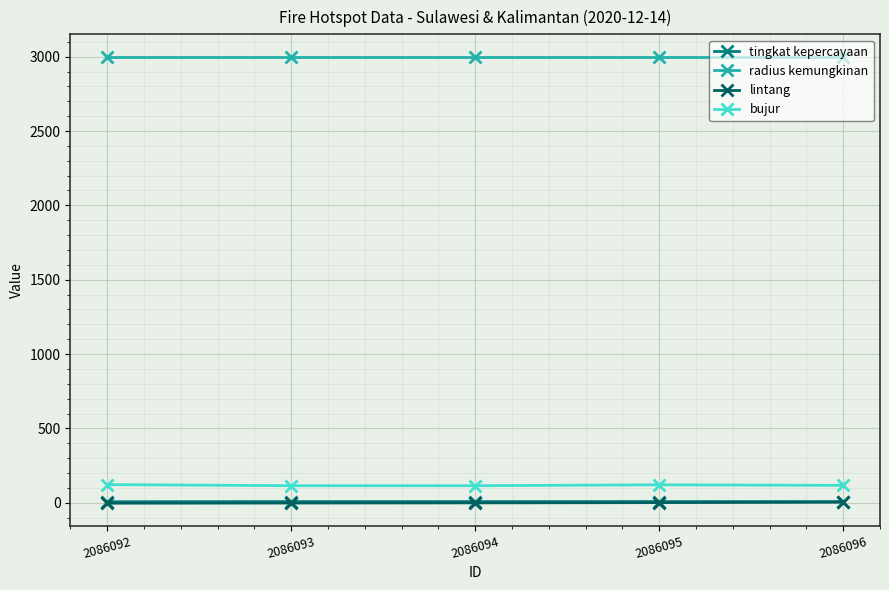

What is the minimum value for bujur?

114.7